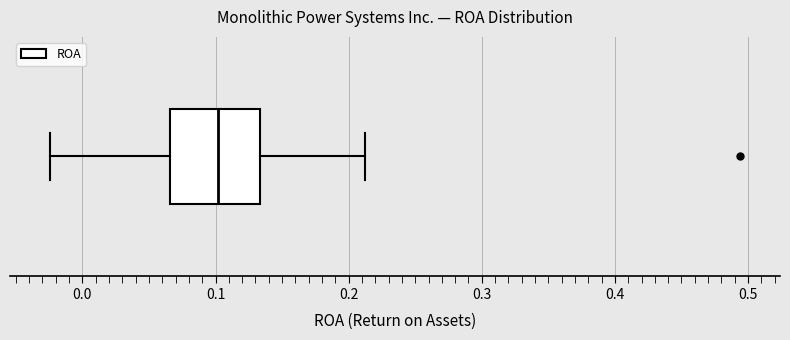

Where does the median line of the box sit on the x-axis? The values are not printed on the chart, so give them approximately, as read against the axis.

0.10